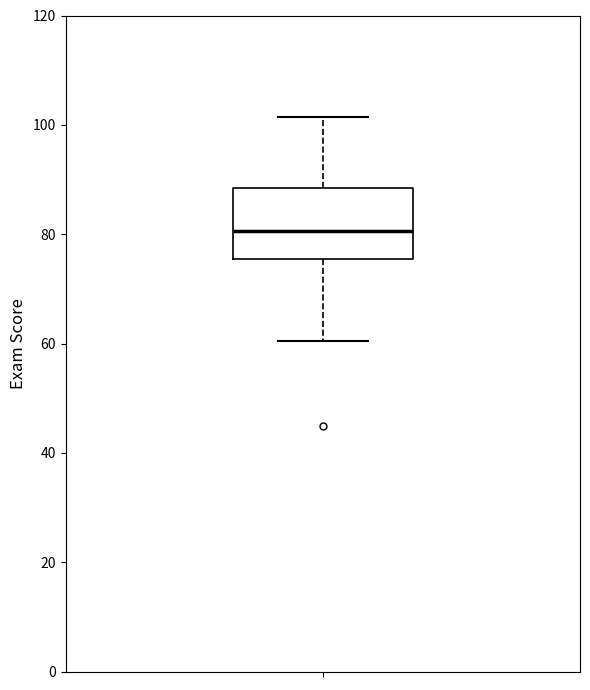

Where is the lower edge of the box on the y-axis? The values are not printed on the chart, so give them approximately, as read against the axis.

76